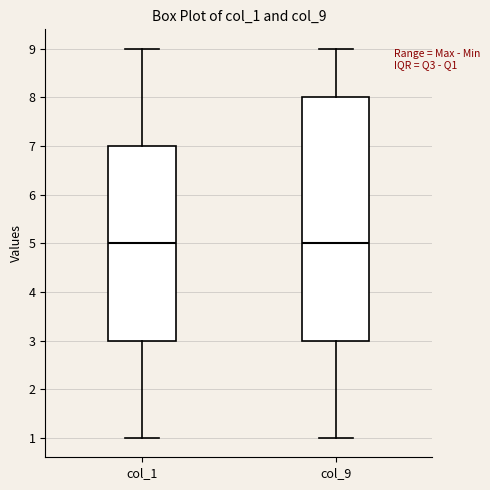

Reading left to right, transcribe this box plot: for each box, give where its median line is, the range the box spans, and where its two whiskers end, as read against the y-axis. The values are not printed on the chart, so give them approximately, as read against the axis.

col_1: median 5, box 3 to 7, whiskers 1 to 9
col_9: median 5, box 3 to 8, whiskers 1 to 9